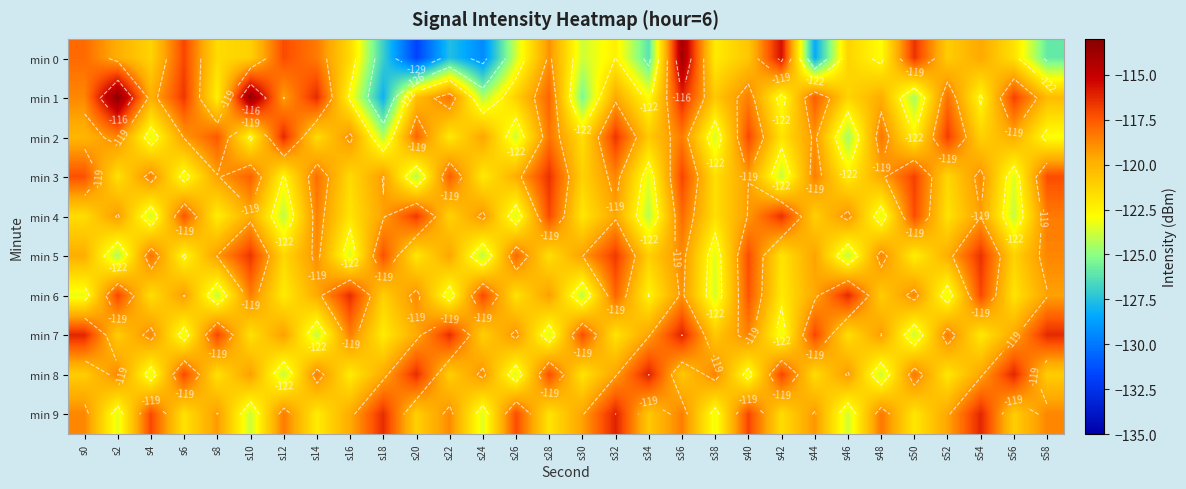

The value of min 2 at s20 is -68.5. True or false?

False